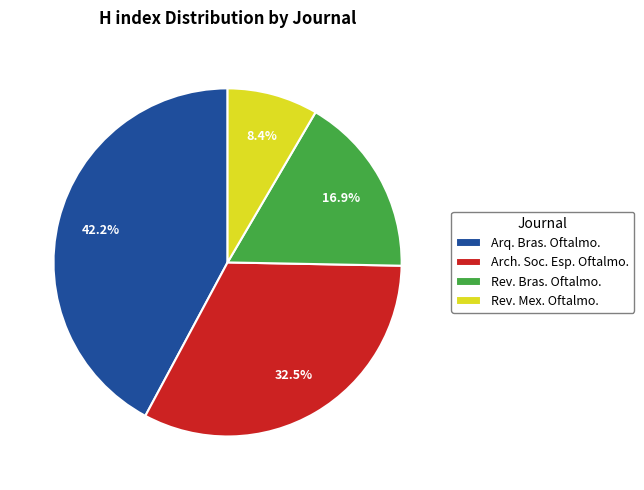

Which has a higher value, Rev. Bras. Oftalmo. or Rev. Mex. Oftalmo.?

Rev. Bras. Oftalmo.